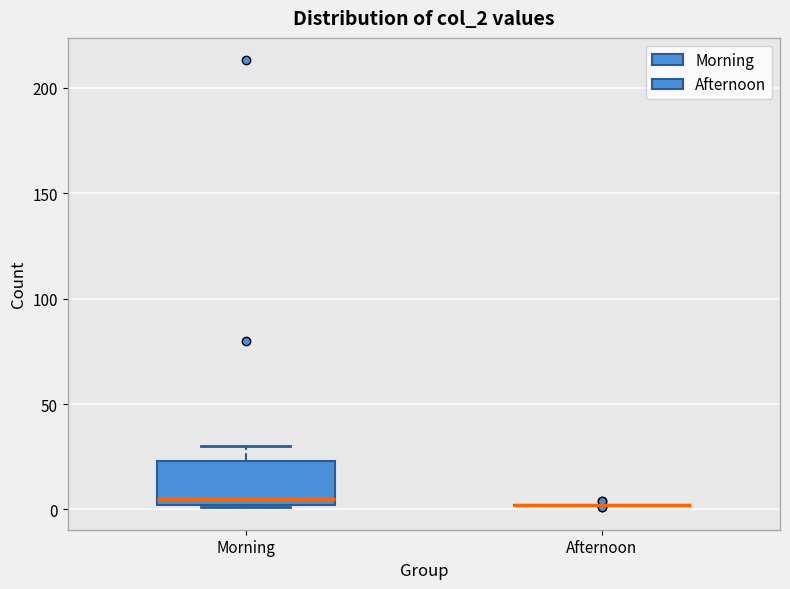

Comparing the boxes themselves (not the whiskers), which one is the tallest?

Morning